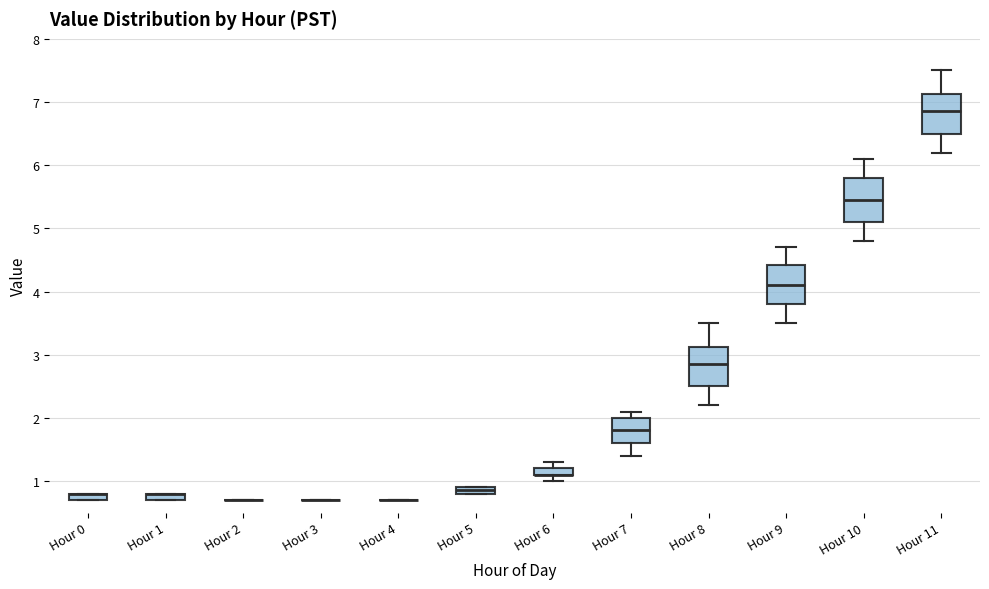

Where does the lower whisker of the box for Hour 6 end on the y-axis? The values are not printed on the chart, so give them approximately, as read against the axis.

1.0